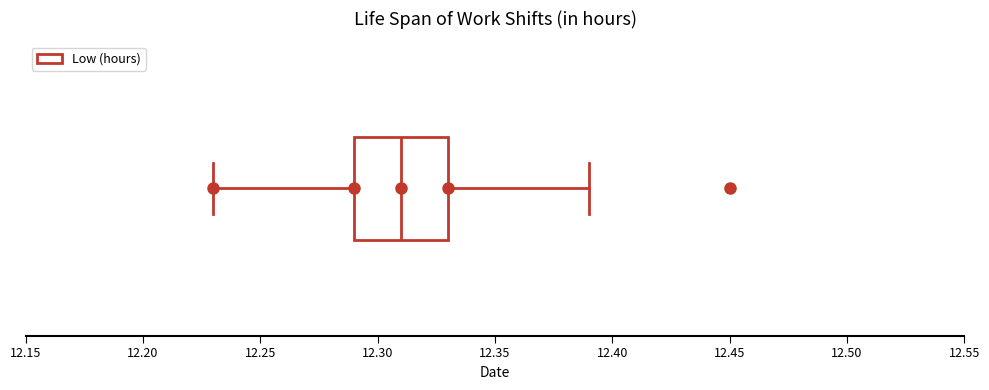

Read this box plot against the x-axis: the position of the median line, the range covered by the box, and the ends of both whiskers. The values are not printed on the chart, so give them approximately, as read against the axis.

median 12.31, box 12.29 to 12.33, whiskers 12.23 to 12.39